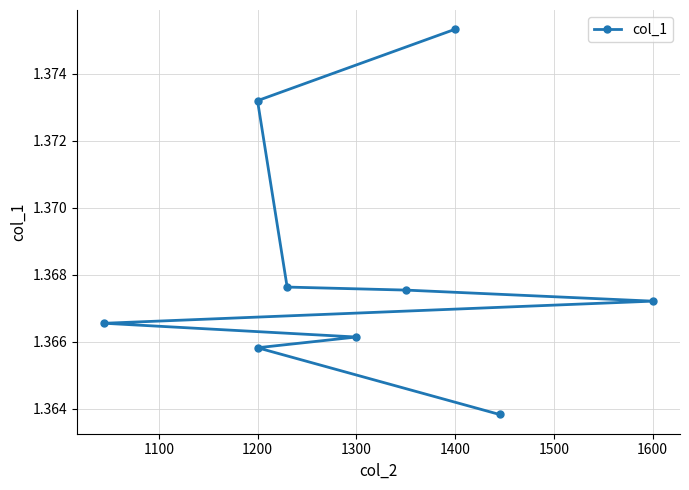

The chart shows a value of 1.0 at 1300. True or false?

False